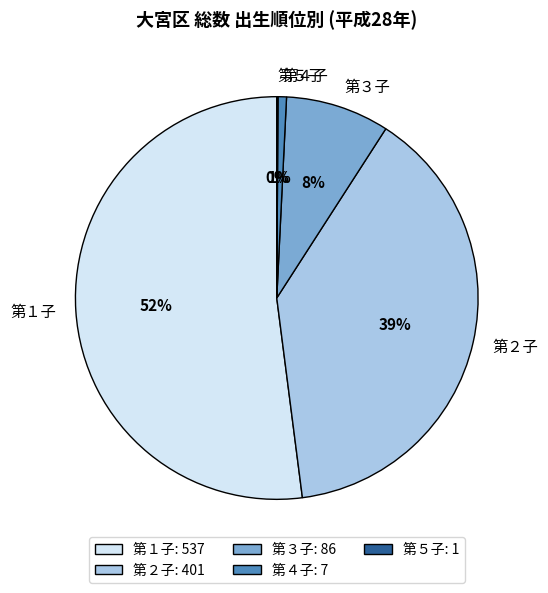

Which slice is the largest?

第１子